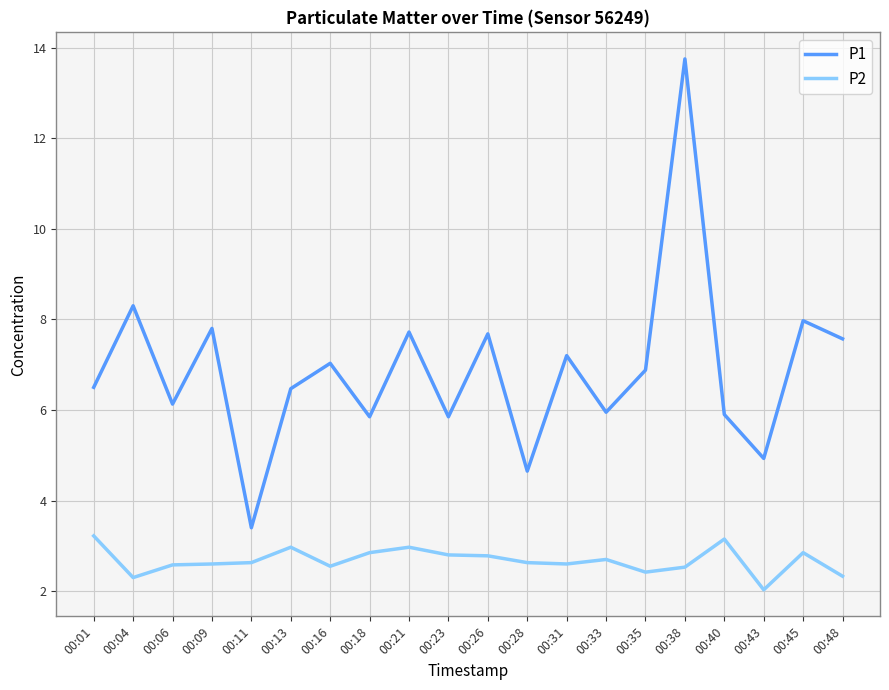

Which series changed the most between 00:13 and 00:45?

P1